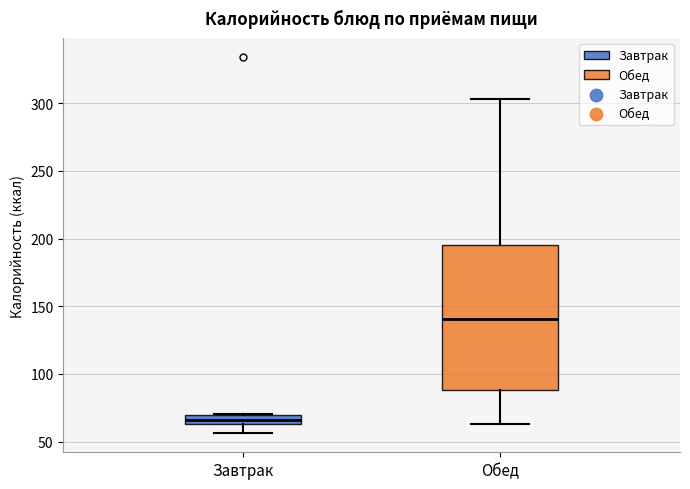

Which box is the tallest, from its lower edge to its upper edge?

Обед